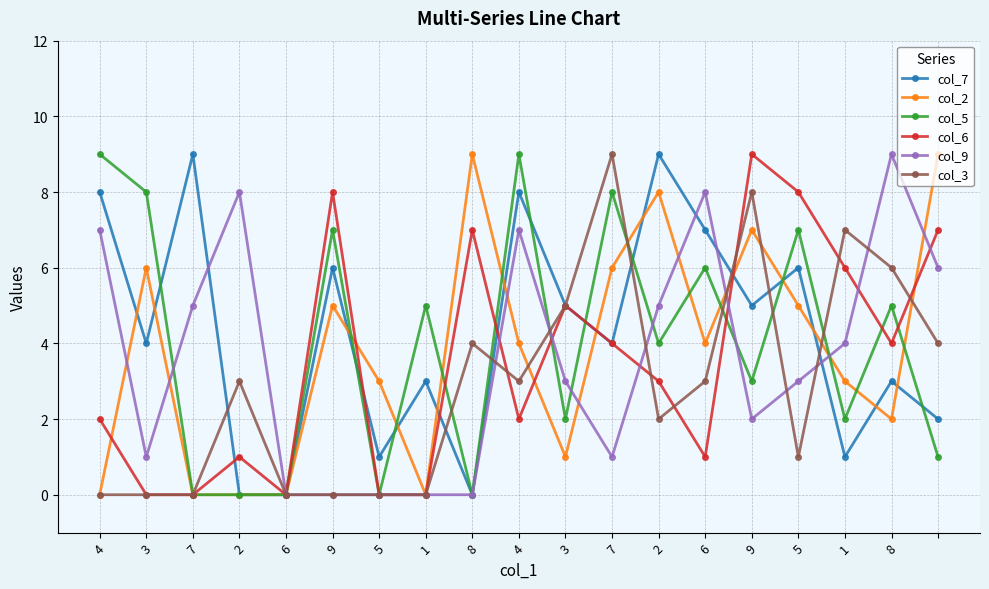

What is the maximum value shown in the chart?

9